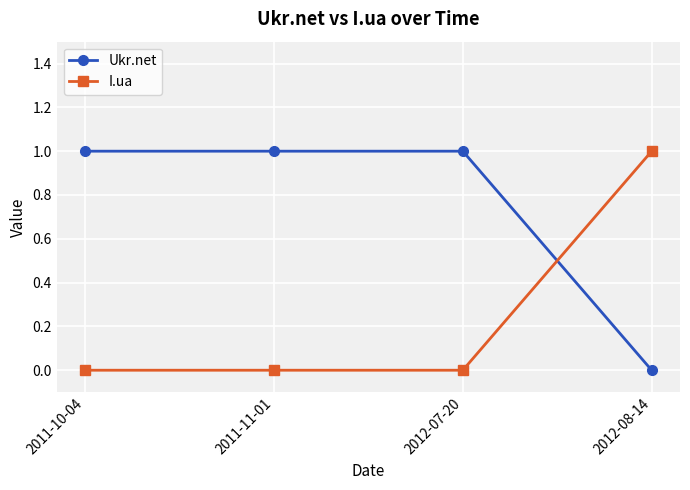

Which series has the largest total across all categories?

Ukr.net